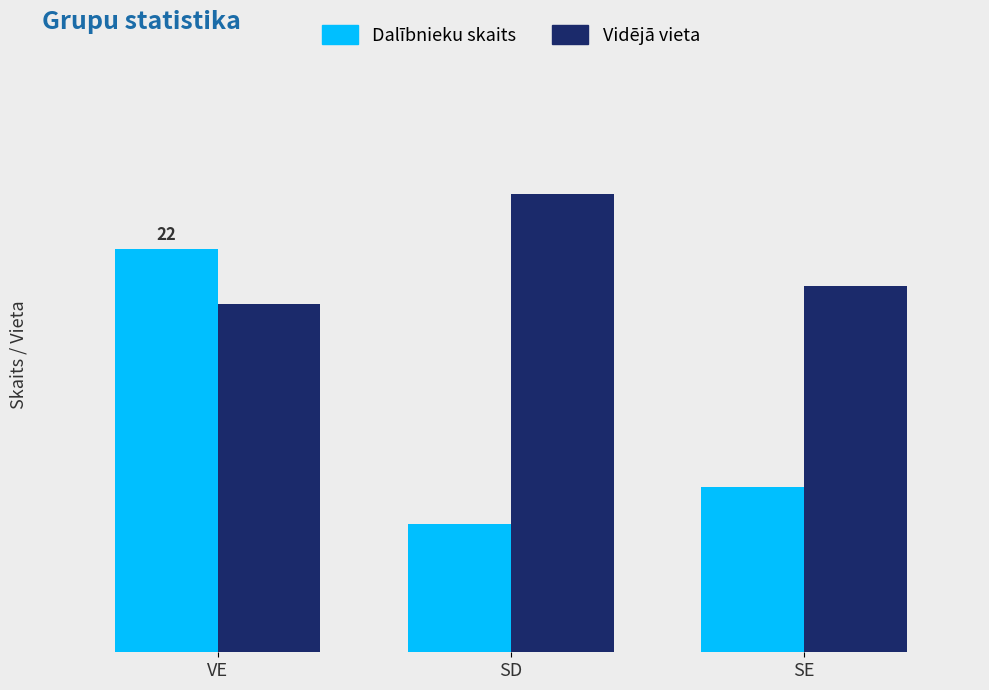

Reading left to right, what are all the values shown in this chart?

Dalībnieku skaits: 22	7	9
Vidējā vieta: 19	25	20